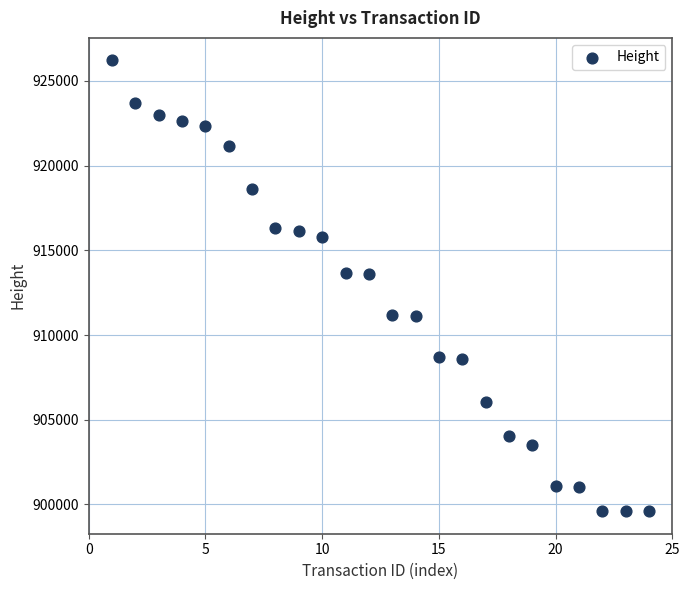

What is the range of Y values (max minus min)?

26596